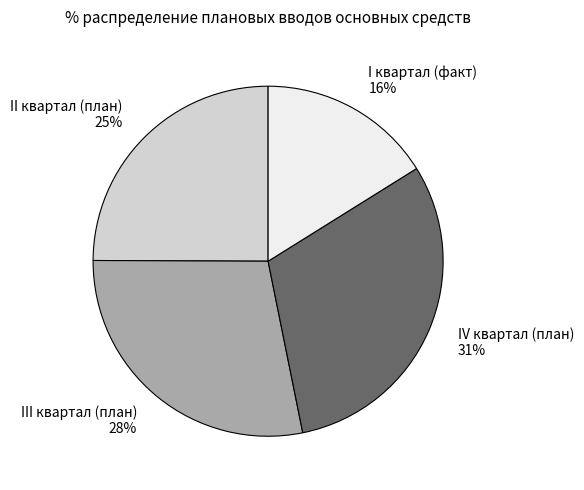

Between I квартал (факт) and III квартал (план), which is larger?

III квартал (план)